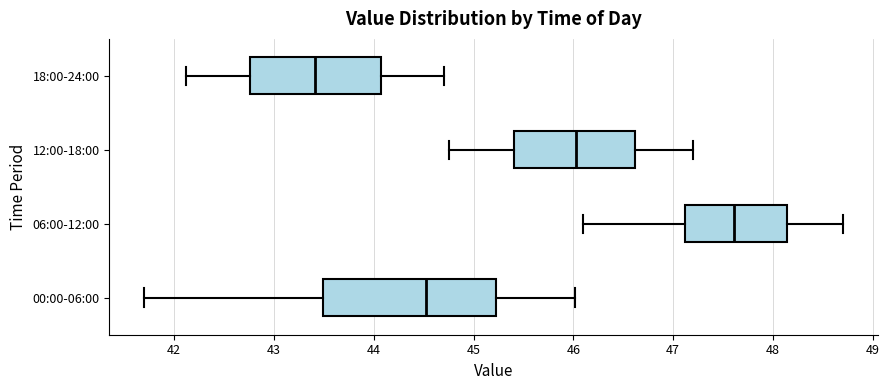

Reading bottom to top, transcribe this box plot: for each box, give where its median line is, the range the box spans, and where its two whiskers end, as read against the x-axis. The values are not printed on the chart, so give them approximately, as read against the axis.

00:00-06:00: median 44.5, box 43.5 to 45.2, whiskers 41.7 to 46.0
06:00-12:00: median 47.6, box 47.1 to 48.1, whiskers 46.1 to 48.7
12:00-18:00: median 46.0, box 45.4 to 46.6, whiskers 44.8 to 47.2
18:00-24:00: median 43.4, box 42.8 to 44.1, whiskers 42.1 to 44.7